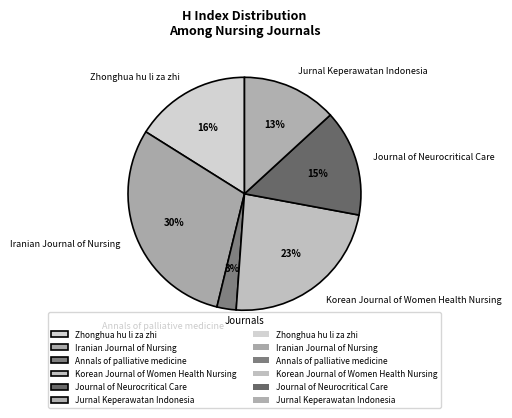

Between Jurnal Keperawatan Indonesia and Iranian Journal of Nursing, which is larger?

Iranian Journal of Nursing